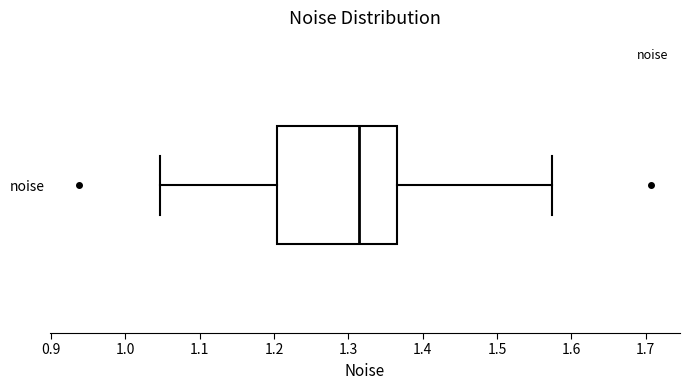

Transcribe this box plot: give where the median line is, the range the box spans, and where the two whiskers end, as read against the x-axis. The values are not printed on the chart, so give them approximately, as read against the axis.

median 1.31, box 1.20 to 1.37, whiskers 1.05 to 1.57